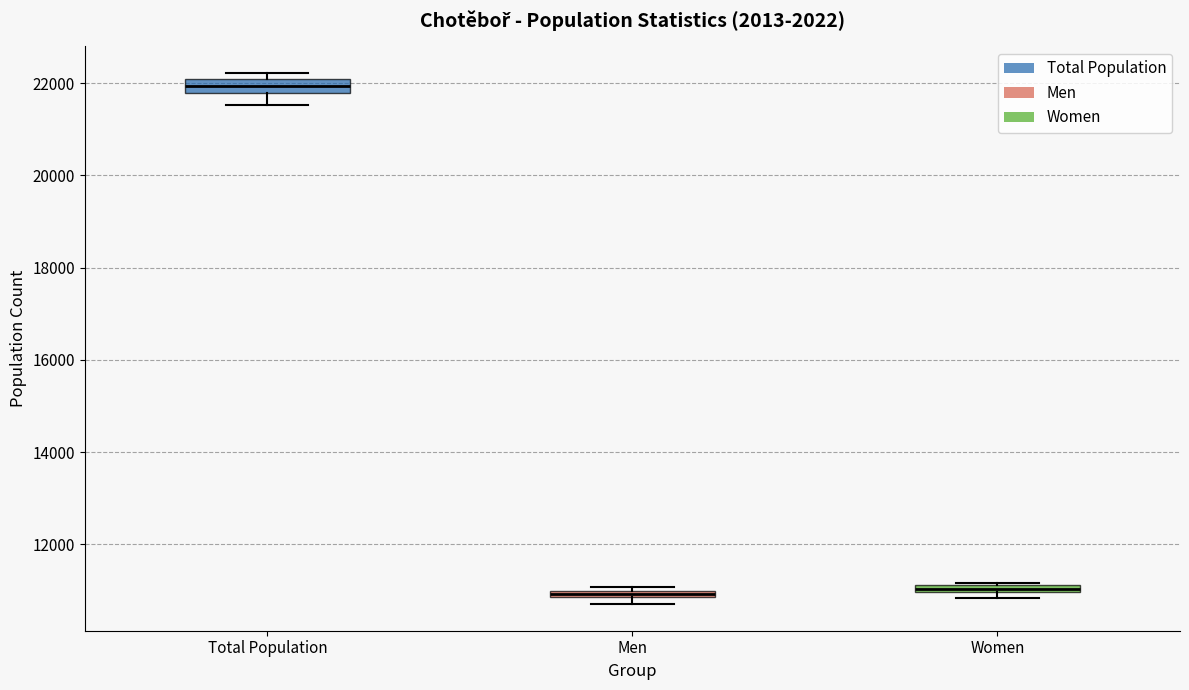

Which box has the highest median line?

Total Population